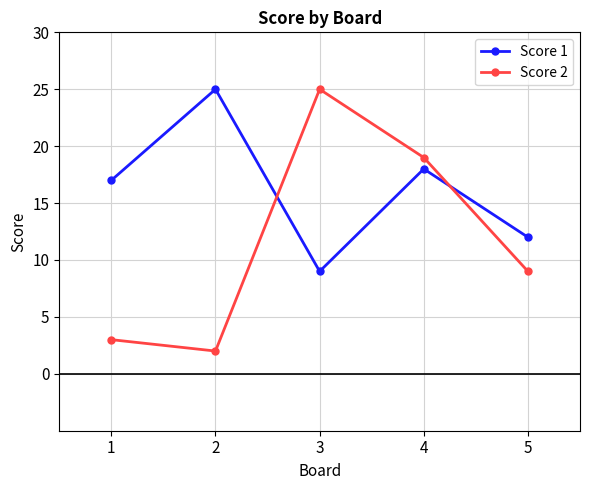

Which series has the widest spread of values?

Score 2